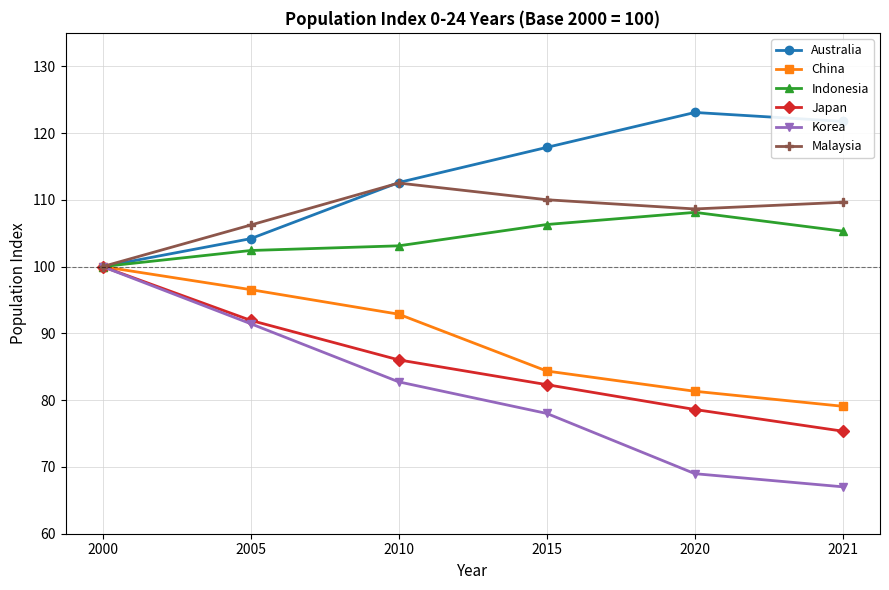

Does the chart display data point markers on the line(s)?

Yes